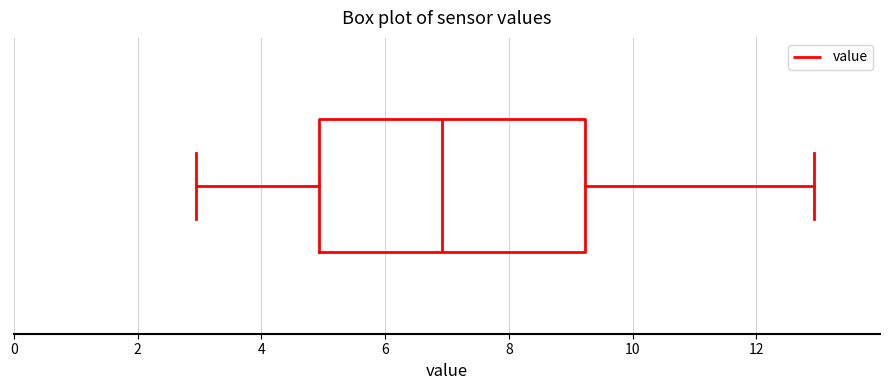

Read this box plot against the x-axis: the position of the median line, the range covered by the box, and the ends of both whiskers. The values are not printed on the chart, so give them approximately, as read against the axis.

median 7.0, box 5.0 to 9.2, whiskers 3.0 to 13.0